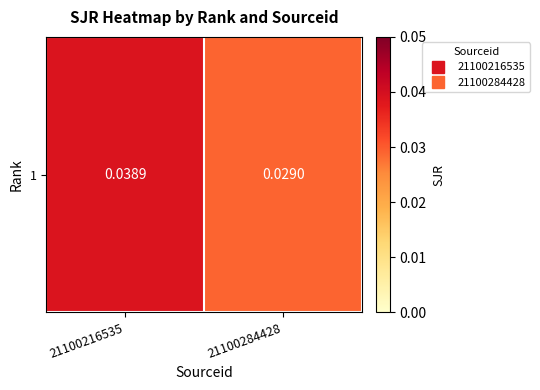

The chart shows a value of 0.1 at 21100216535. True or false?

False